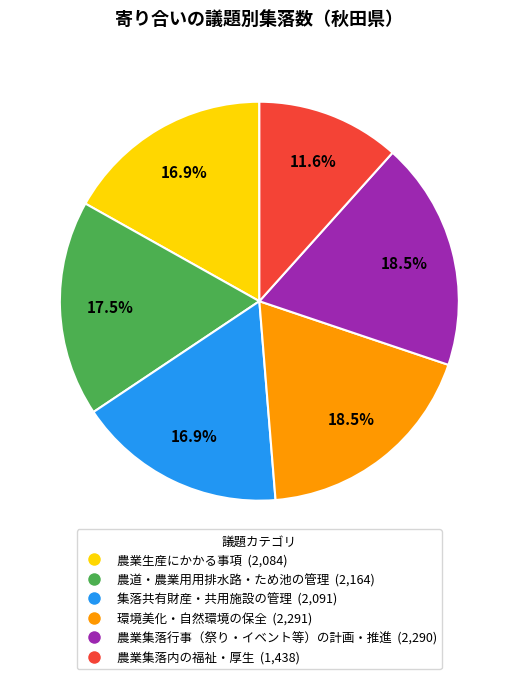

Between 集落共有財産・共用施設の管理 and 農業集落行事（祭り・イベント等）の計画・推進, which is larger?

農業集落行事（祭り・イベント等）の計画・推進